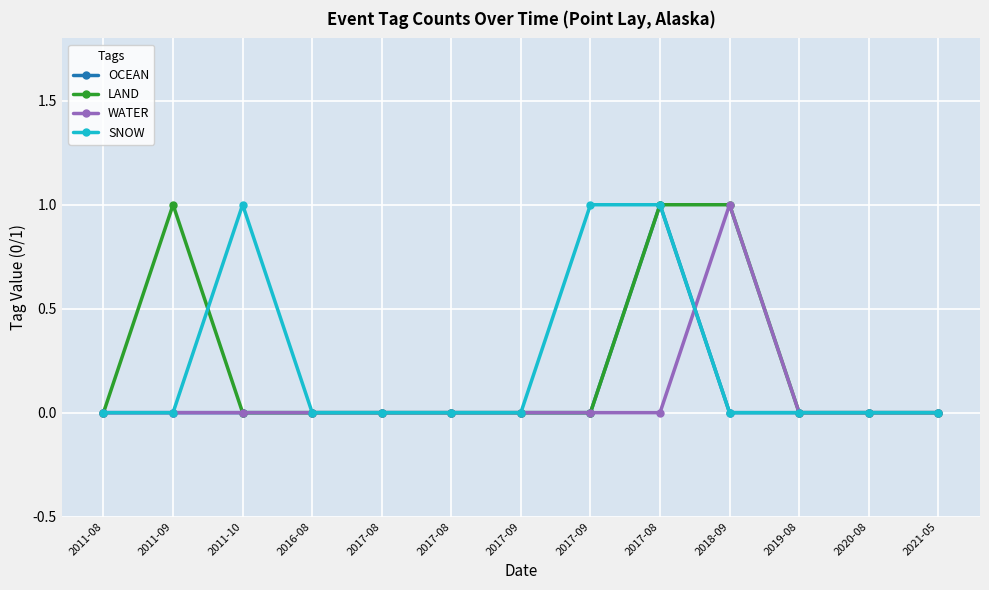

How many data points does each series have?

13